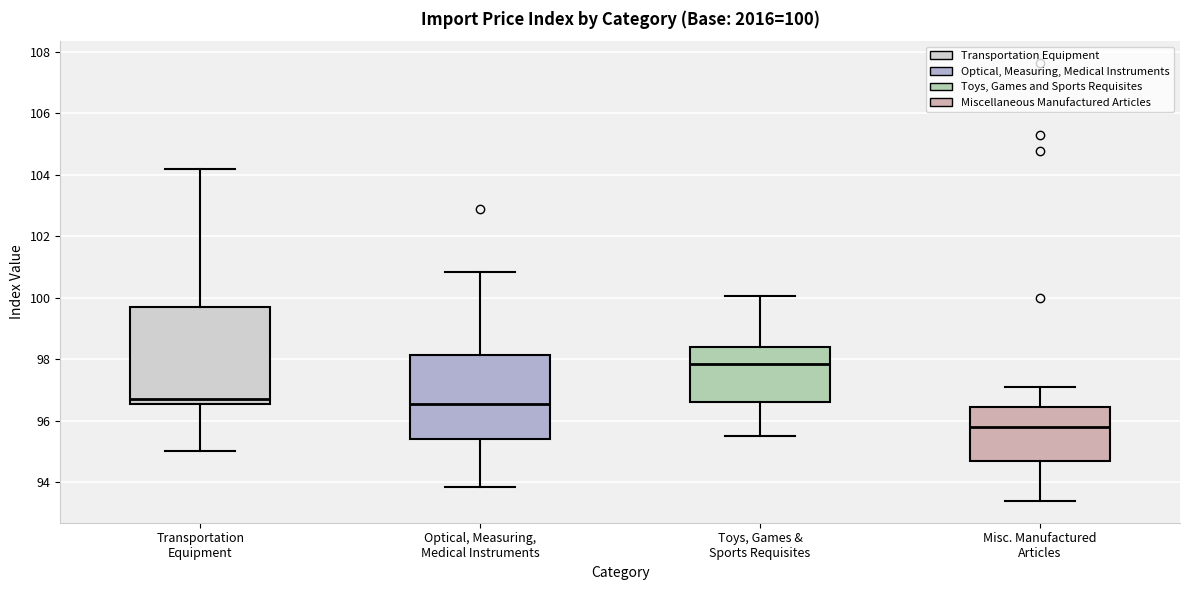

Which box is the tallest, from its lower edge to its upper edge?

Transportation Equipment